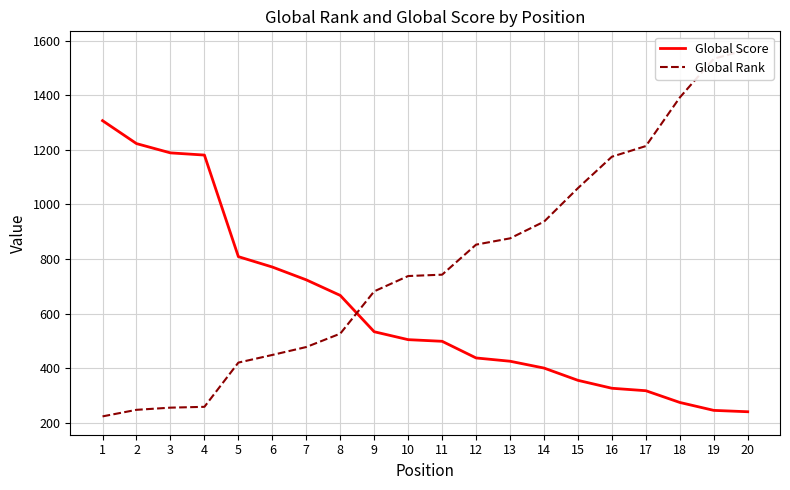

What is the minimum value shown in the chart?

224